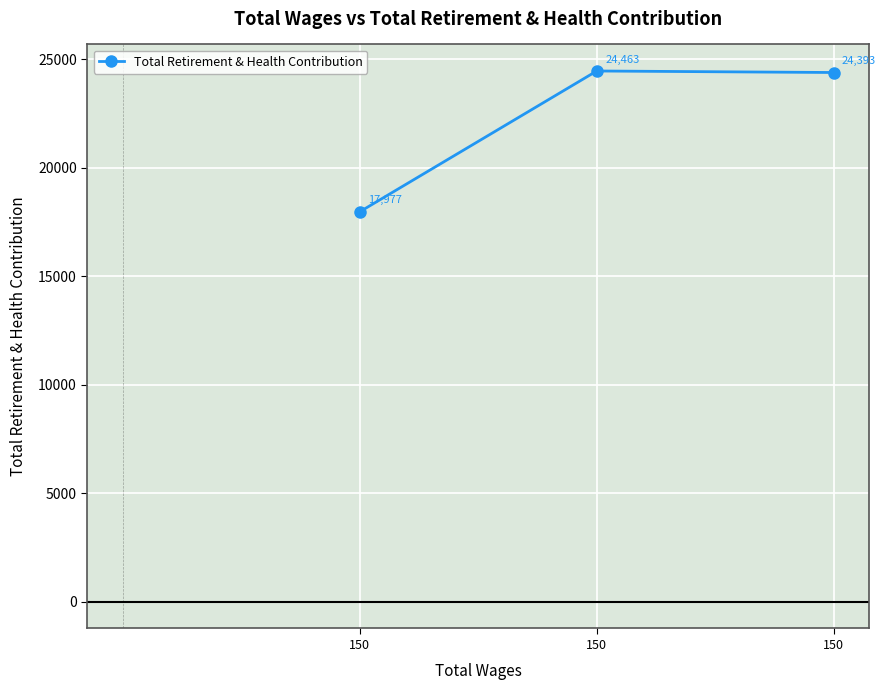

What is the value of the 3rd point from the left?

17977